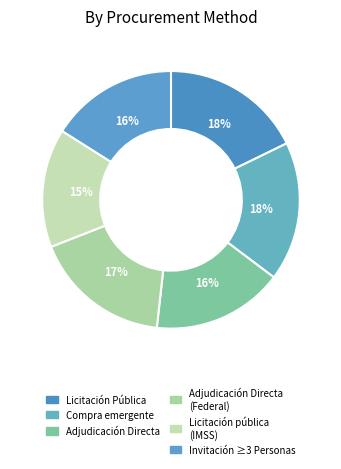

Is there a majority slice in this chart?

No